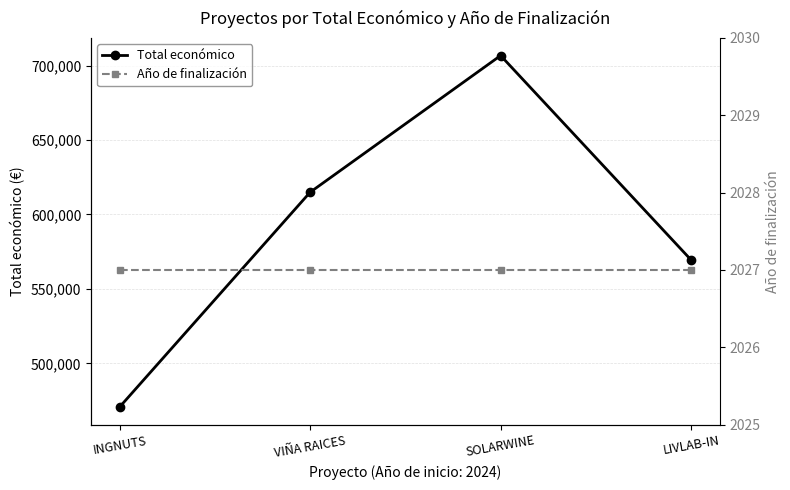

The value of Total económico at VIÑA RAICES is 614907. True or false?

True